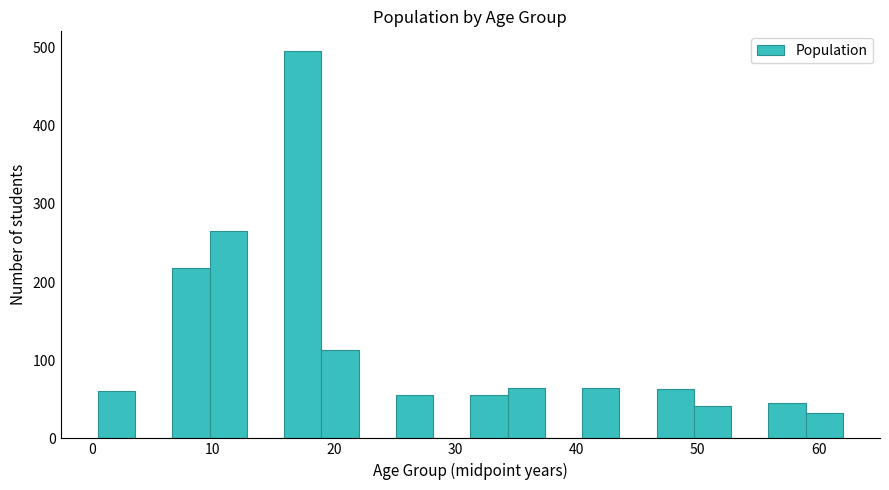

Around what value on the x-axis is the tallest bar? Give the approximate position of its centre, as read against the axis.

17